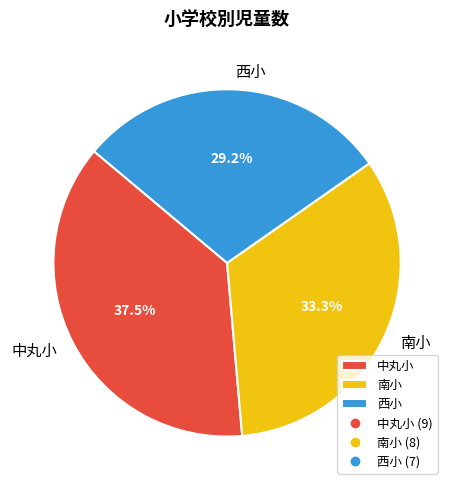

Which slice is the largest?

中丸小